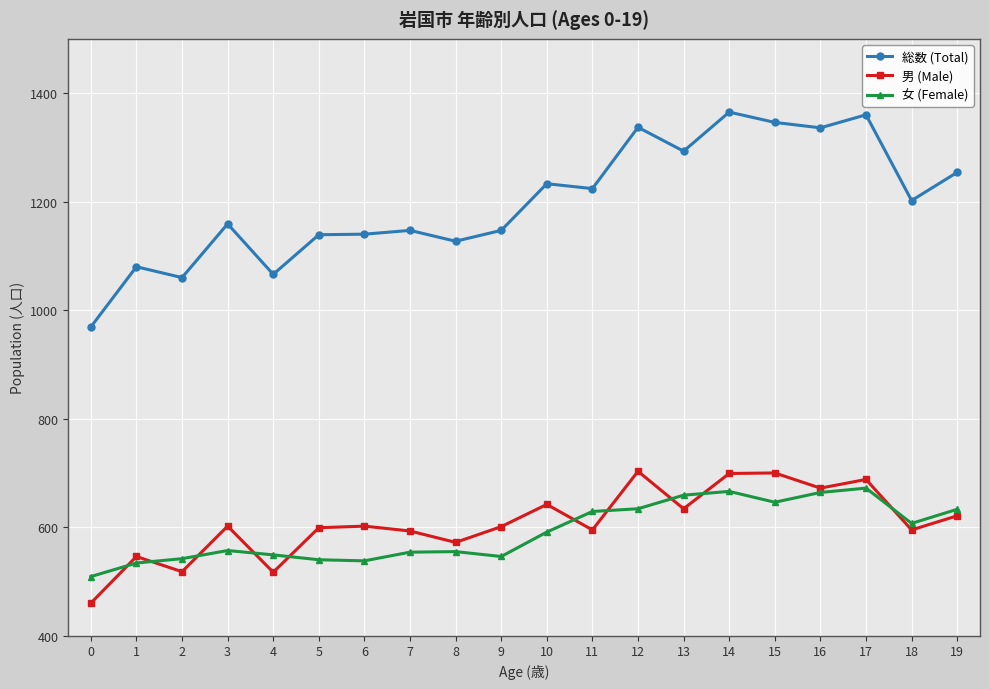

Is the value of 女 (Female) at 14 greater than the value of 総数 (Total) at 13?

No